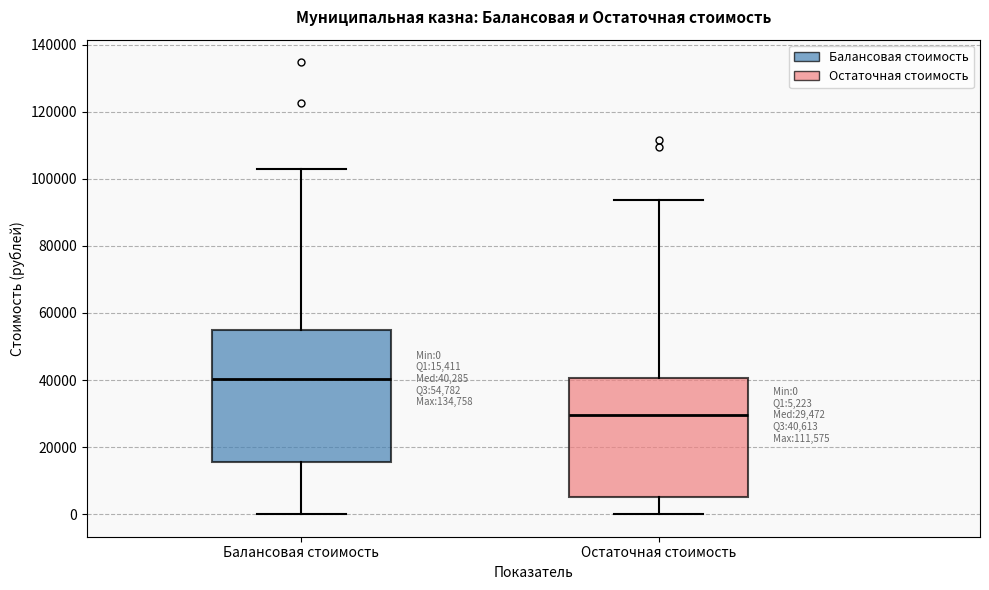

Which box has the lowest median line?

Остаточная стоимость